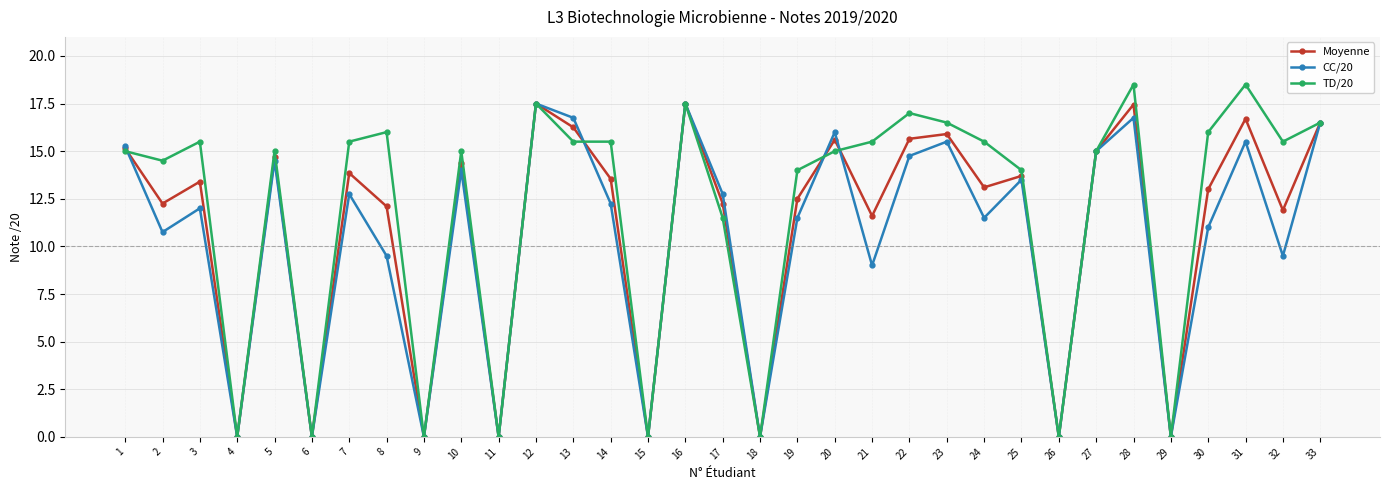

True or false: Moyenne has more than 0 interior local peaks.

True